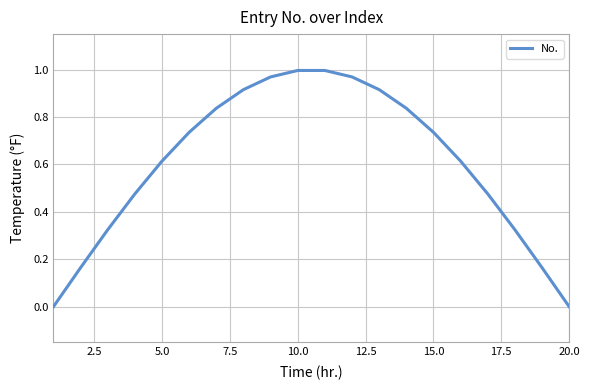

True or false: the data shows 1.2 at 15.0.

False